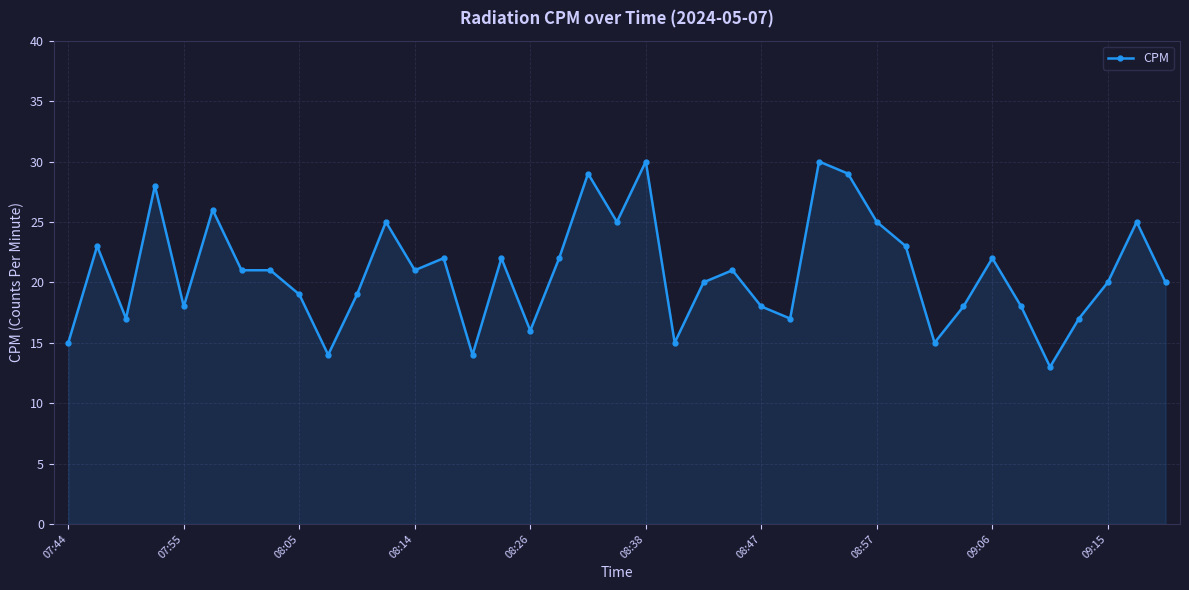

True or false: the data has more than 2 interior local peaks.

True